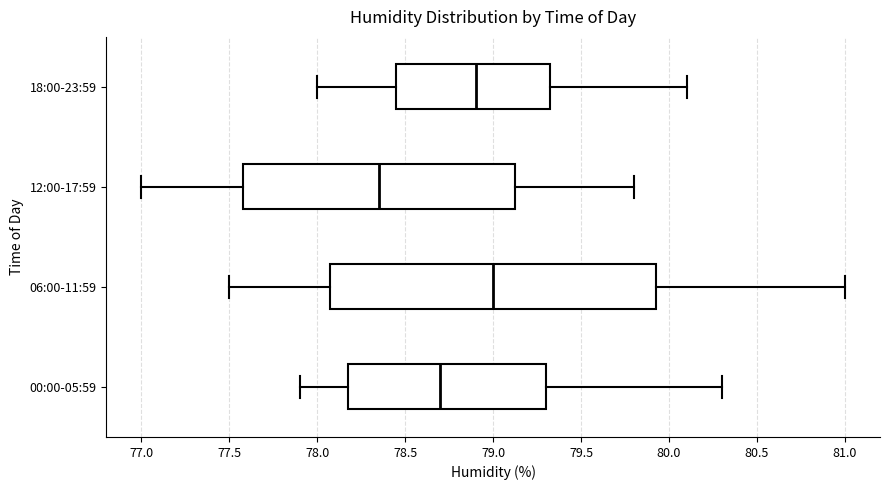

Reading bottom to top, read every box against the x-axis: the position of its median line, the range the box covers, and the ends of its whiskers. The values are not printed on the chart, so give them approximately, as read against the axis.

00:00-05:59: median 78.70, box 78.20 to 79.30, whiskers 77.90 to 80.30
06:00-11:59: median 79.00, box 78.10 to 79.95, whiskers 77.50 to 81.00
12:00-17:59: median 78.35, box 77.60 to 79.15, whiskers 77.00 to 79.80
18:00-23:59: median 78.90, box 78.45 to 79.35, whiskers 78.00 to 80.10